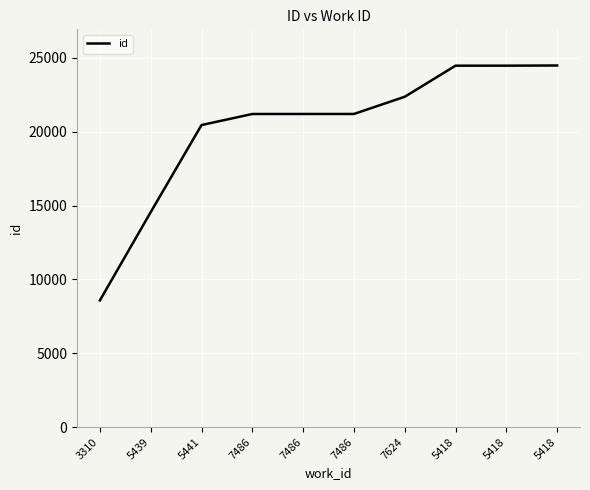

Does the chart display data point markers on the line(s)?

No